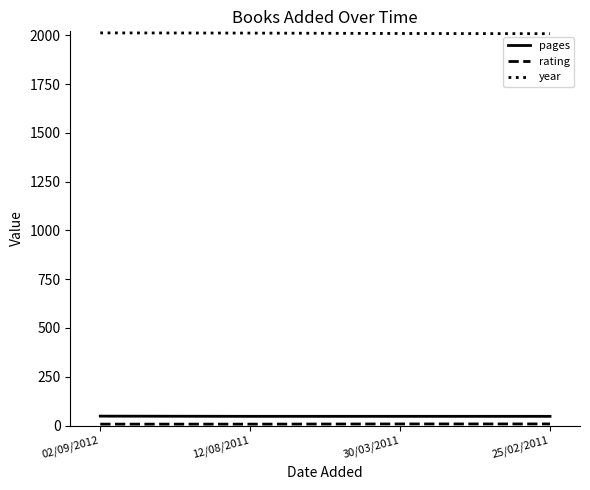

True or false: year and pages intersect in this chart.

False